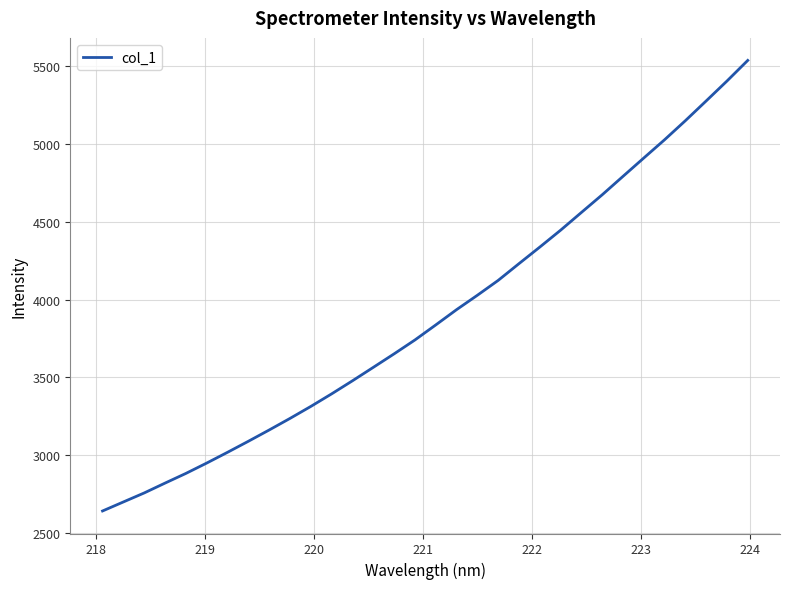

Count the number of values greater than 3836.

16